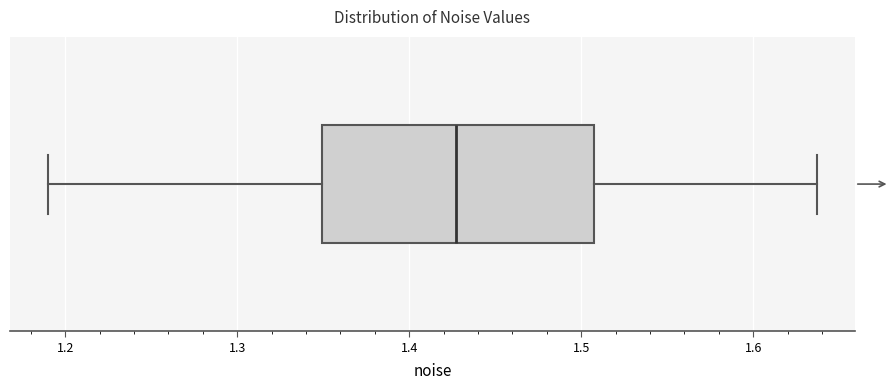

Transcribe this box plot: give where the median line is, the range the box spans, and where the two whiskers end, as read against the x-axis. The values are not printed on the chart, so give them approximately, as read against the axis.

median 1.43, box 1.35 to 1.51, whiskers 1.19 to 1.64